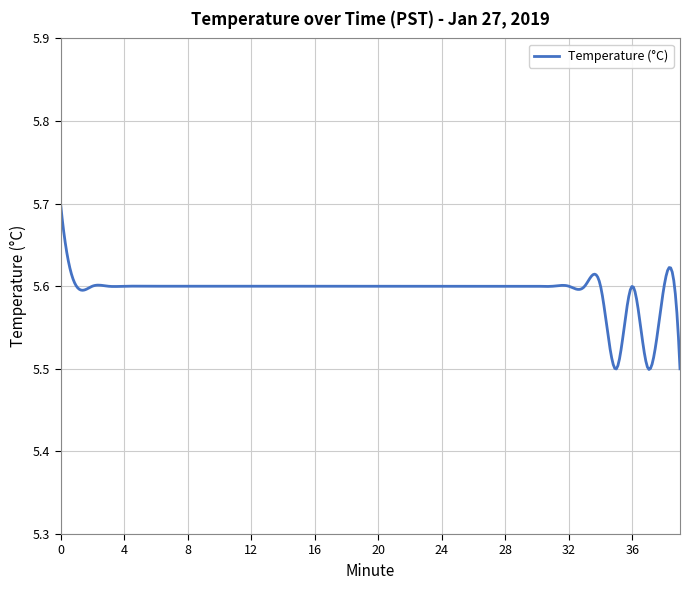

How many lines are shown in the chart?

1